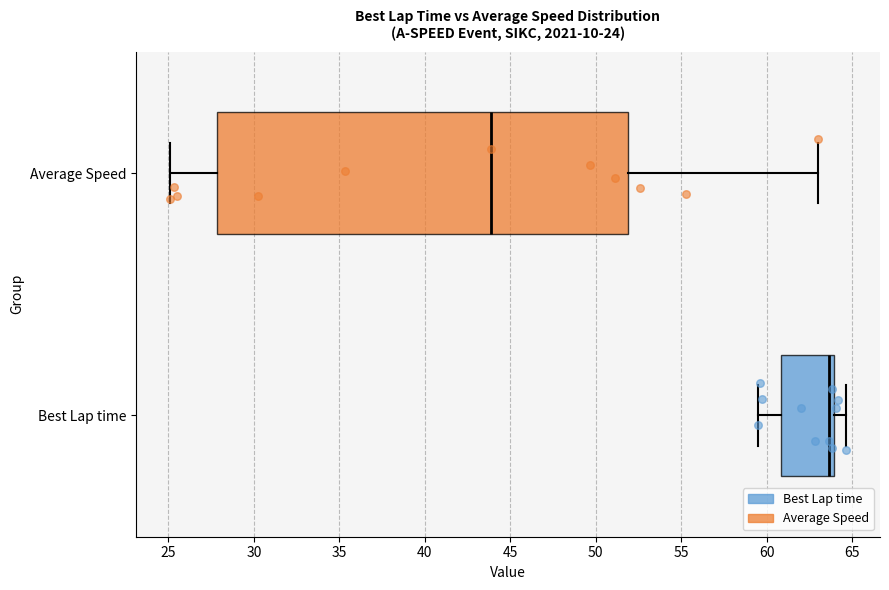

Comparing the boxes themselves (not the whiskers), which one is the widest?

Average Speed